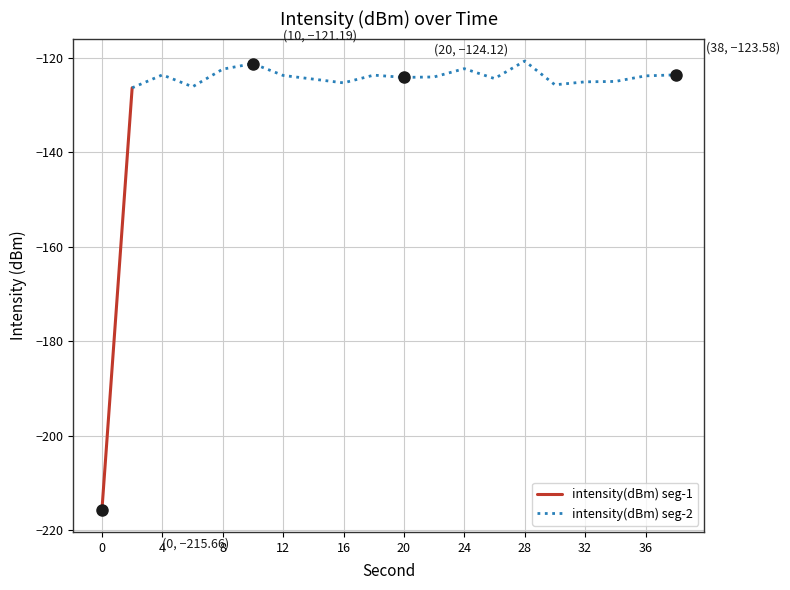

What is the difference between the maximum and minimum values?

95.0